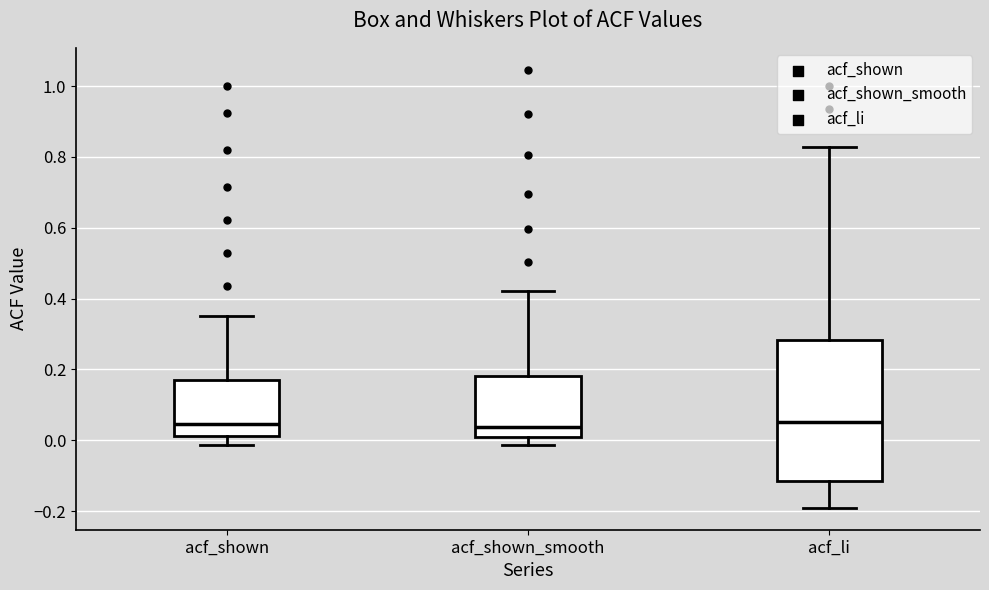

Reading left to right, transcribe this box plot: for each box, give where its median line is, the range the box spans, and where its two whiskers end, as read against the y-axis. The values are not printed on the chart, so give them approximately, as read against the axis.

acf_shown: median 0.04, box 0.02 to 0.18, whiskers -0.02 to 0.36
acf_shown_smooth: median 0.04, box 0.00 to 0.18, whiskers -0.02 to 0.42
acf_li: median 0.06, box -0.12 to 0.28, whiskers -0.20 to 0.82